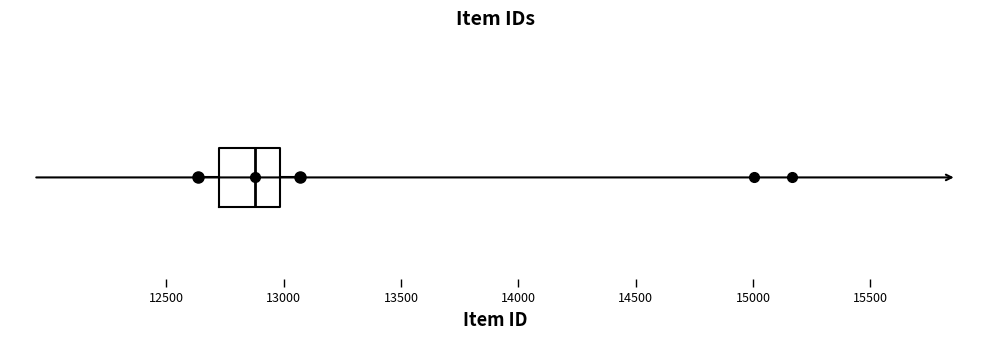

Where is the left edge of the box on the x-axis? The values are not printed on the chart, so give them approximately, as read against the axis.

12700